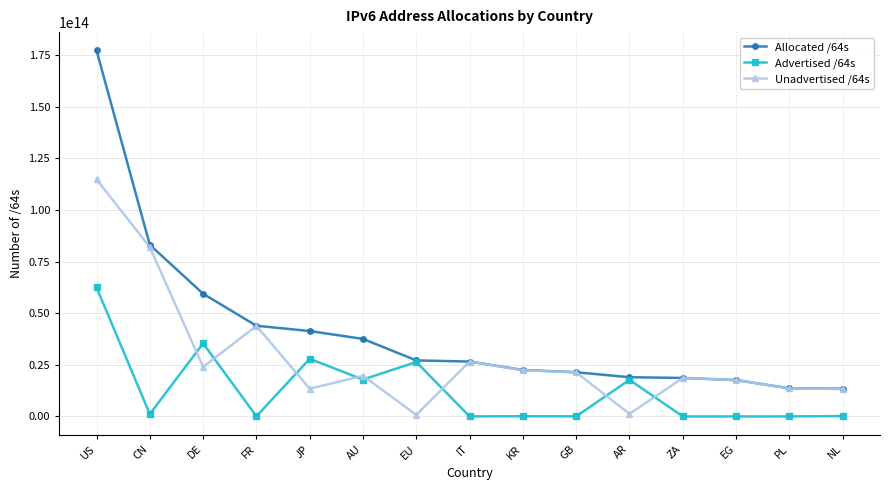

Is it true that Allocated /64s equals 17630840815616 at EG?

True